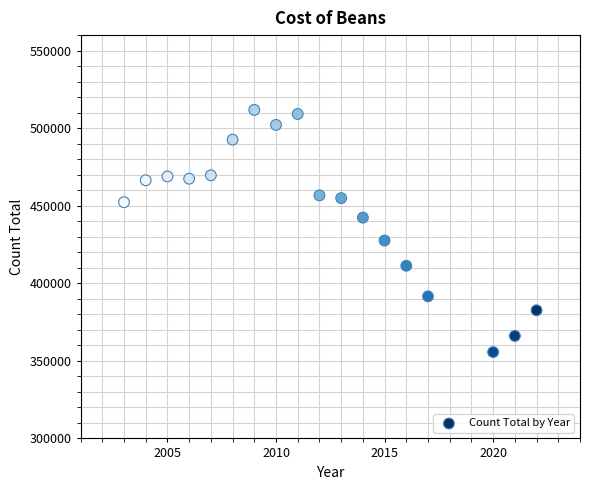

What is the range of X values (max minus min)?

19